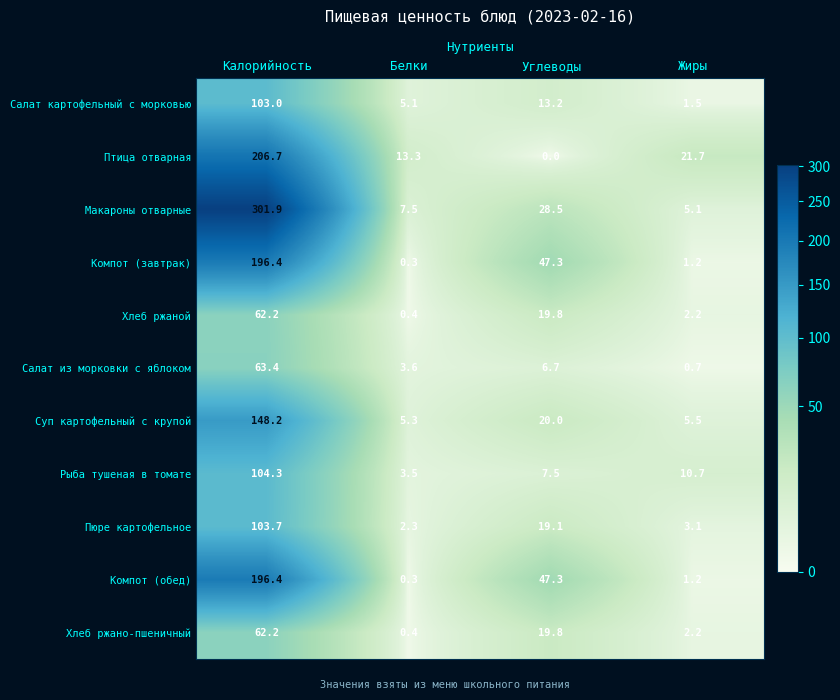

Which label corresponds to the largest value in the chart?

Калорийность